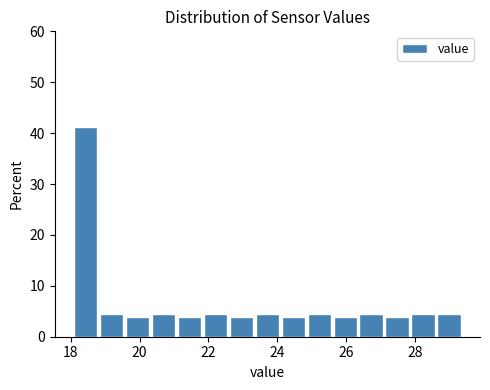

Around what value on the x-axis is the tallest bar? Give the approximate position of its centre, as read against the axis.

18.4